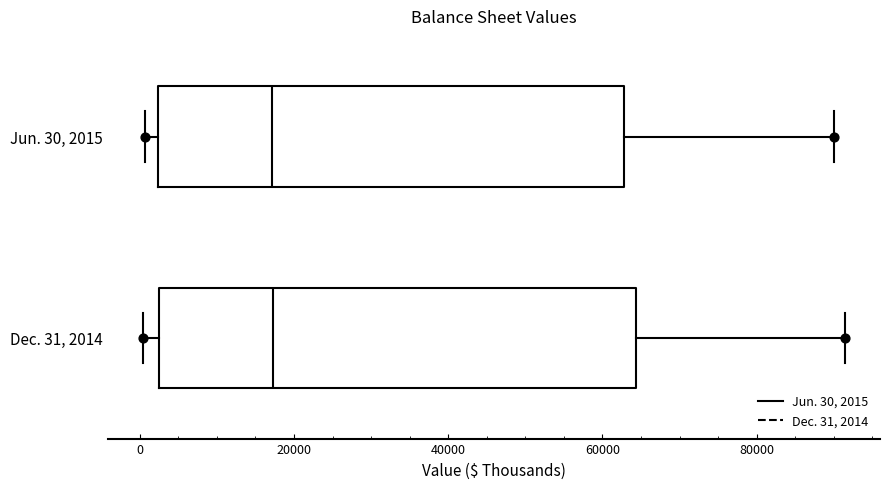

Reading bottom to top, read every box against the x-axis: the position of its median line, the range the box covers, and the ends of its whiskers. The values are not printed on the chart, so give them approximately, as read against the axis.

Dec. 31, 2014: median 18000, box 2000 to 64000, whiskers 0 to 92000
Jun. 30, 2015: median 18000, box 2000 to 62000, whiskers 0 to 90000